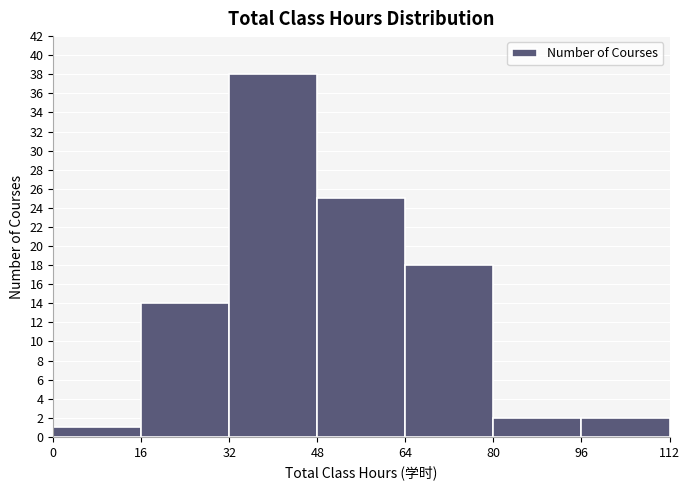

How tall is the bar that spans 0 to 16 on the x-axis? The values are not printed on the chart, so give them approximately, as read against the axis.

1